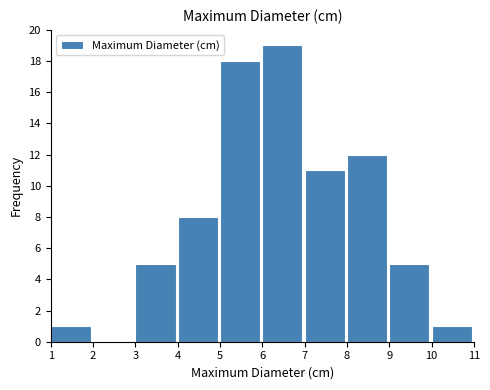

Reading left to right, transcribe this chart: for each bar, give the range it covers on the x-axis and its height. The values are not printed on the chart, so give them approximately, as read against the axis.

1 to 2: 1
2 to 3: 0
3 to 4: 5
4 to 5: 8
5 to 6: 18
6 to 7: 19
7 to 8: 11
8 to 9: 12
9 to 10: 5
10 to 11: 1